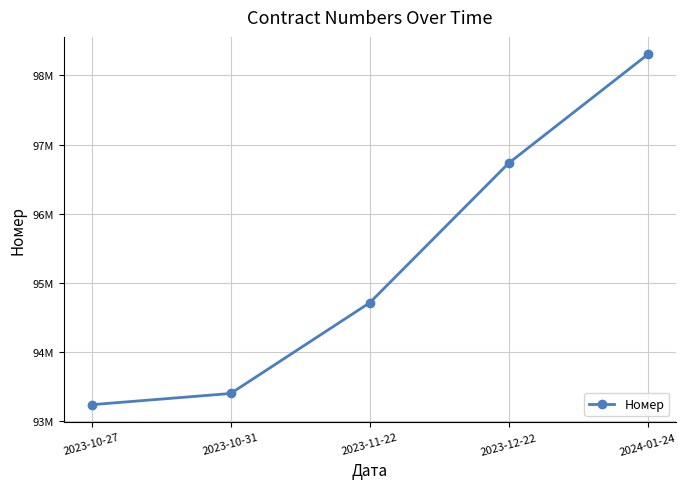

Is this an area chart (filled region under the line)?

No